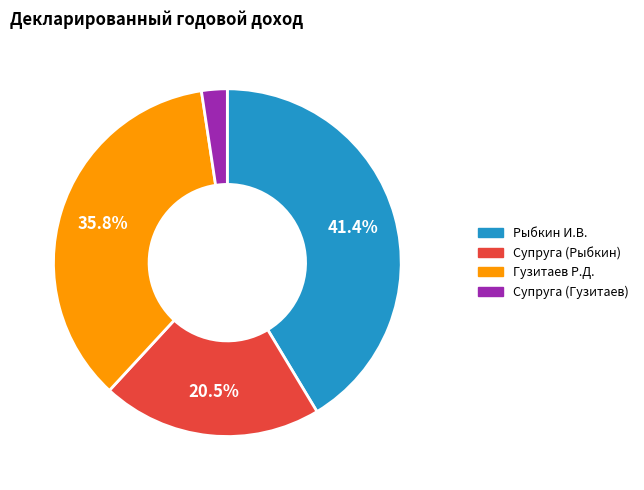

Is there a majority slice in this chart?

No